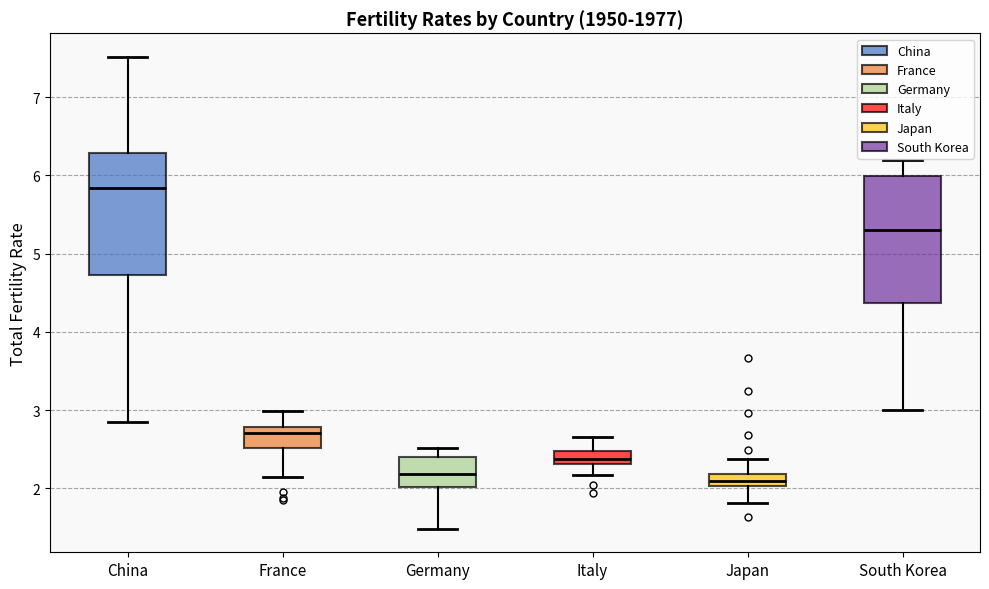

Reading left to right, transcribe this box plot: for each box, give where its median line is, the range the box spans, and where its two whiskers end, as read against the y-axis. The values are not printed on the chart, so give them approximately, as read against the axis.

China: median 5.8, box 4.7 to 6.3, whiskers 2.8 to 7.5
France: median 2.7, box 2.5 to 2.8, whiskers 2.1 to 3.0
Germany: median 2.2, box 2.0 to 2.4, whiskers 1.5 to 2.5
Italy: median 2.4, box 2.3 to 2.5, whiskers 2.2 to 2.7
Japan: median 2.1, box 2.0 to 2.2, whiskers 1.8 to 2.4
South Korea: median 5.3, box 4.4 to 6.0, whiskers 3.0 to 6.2